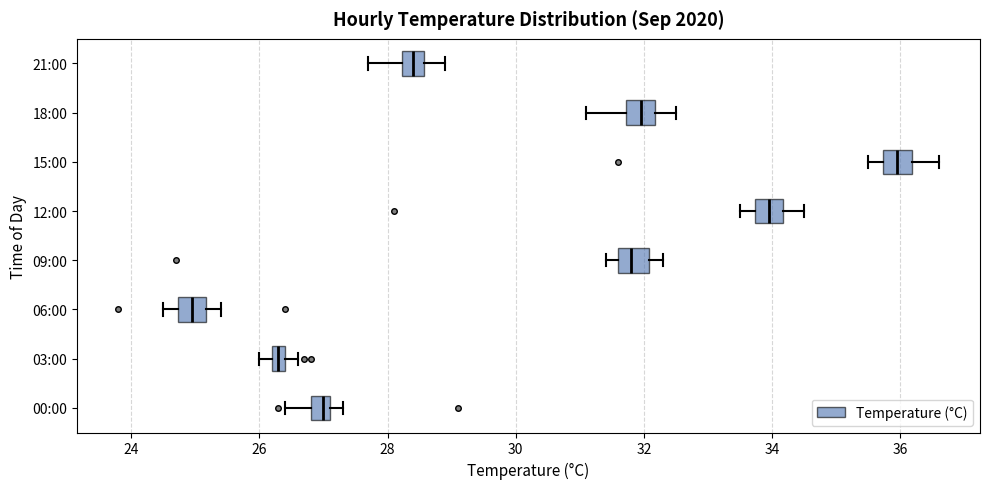

Where does the left whisker of the box for 09:00 end on the x-axis? The values are not printed on the chart, so give them approximately, as read against the axis.

31.4